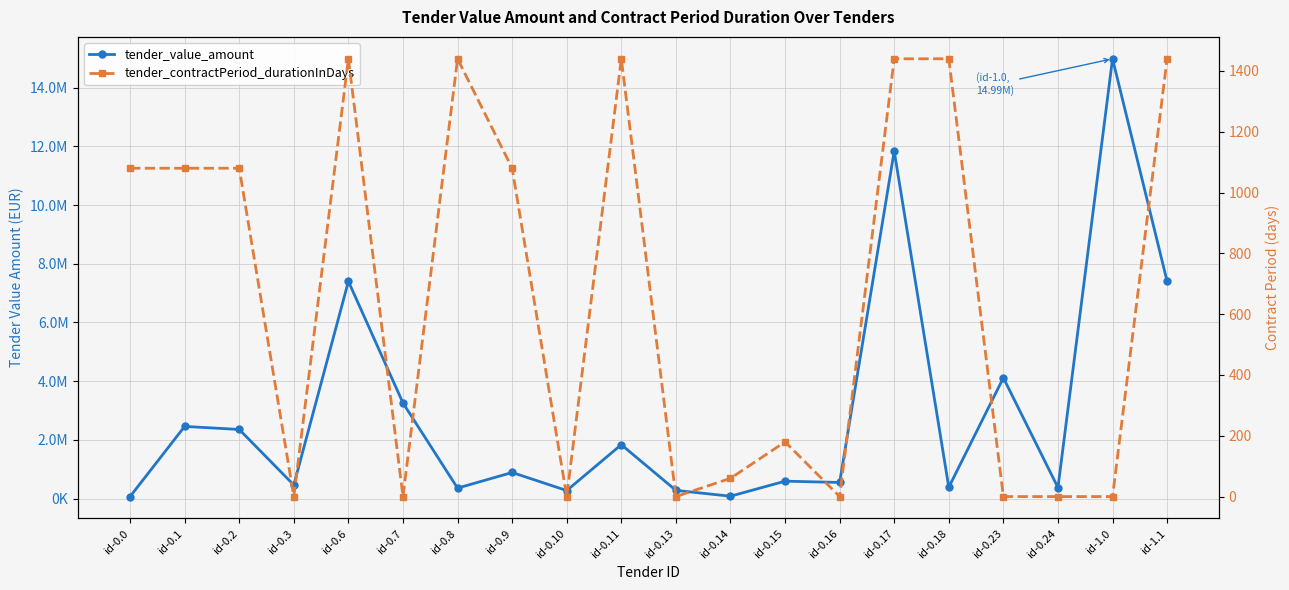

What position from the left is id-0.11?

10